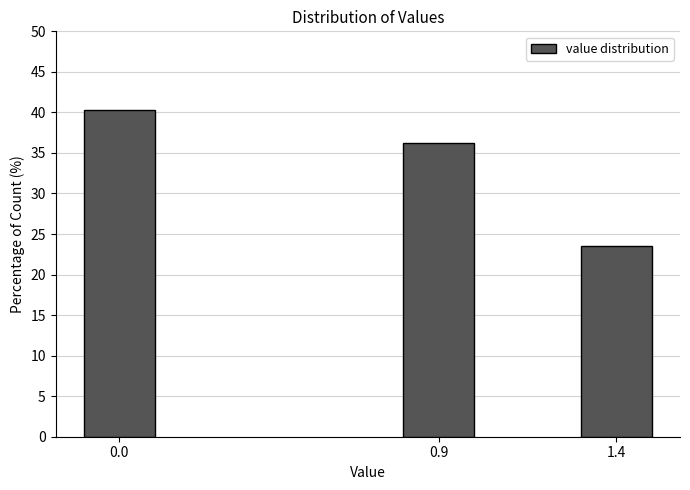

Reading right to left, transcribe all the data shown in this chart.

1.4=23.5	0.9=36.2	0.0=40.3